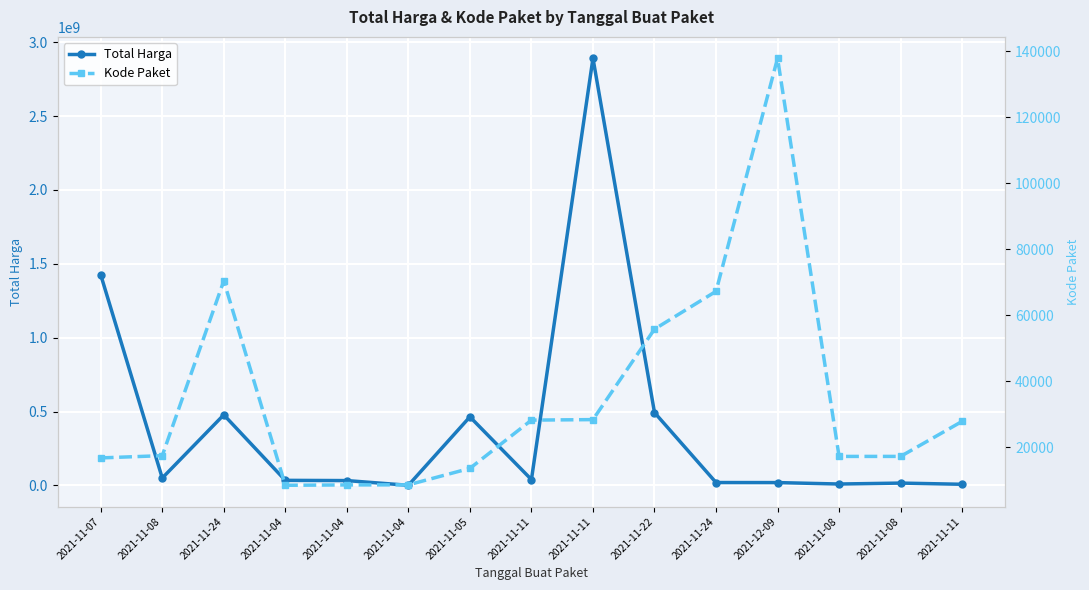

What are all the series names shown in the legend?

Total Harga, Kode Paket